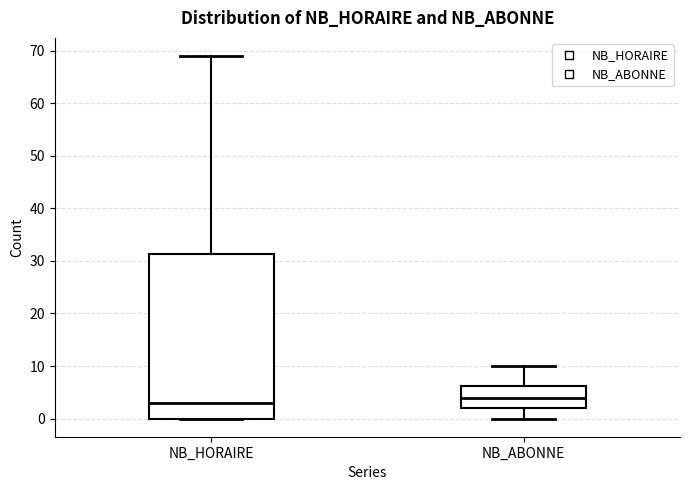

Reading left to right, transcribe this box plot: for each box, give where its median line is, the range the box spans, and where its two whiskers end, as read against the y-axis. The values are not printed on the chart, so give them approximately, as read against the axis.

NB_HORAIRE: median 3, box 0 to 31, whiskers 0 to 69
NB_ABONNE: median 4, box 2 to 6, whiskers 0 to 10